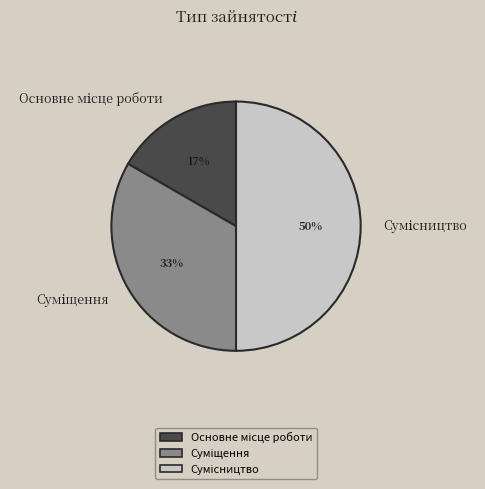

To the nearest percent, what is the difference between the largest and smallest slice percentages?

33%